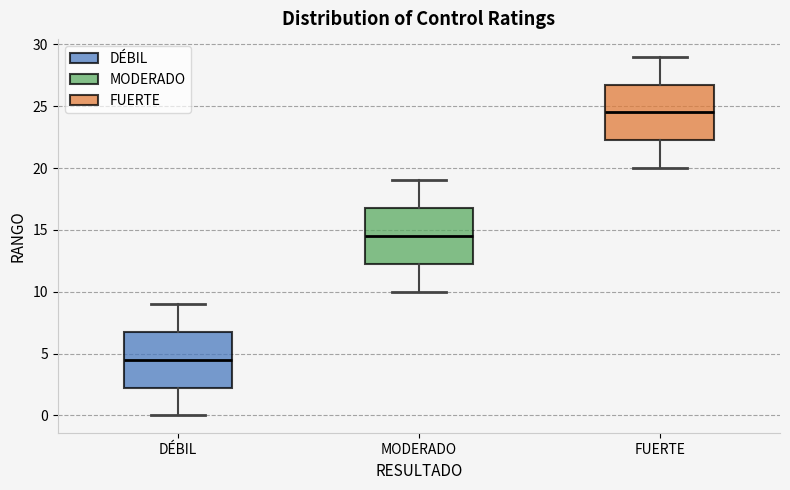

Reading left to right, transcribe this box plot: for each box, give where its median line is, the range the box spans, and where its two whiskers end, as read against the y-axis. The values are not printed on the chart, so give them approximately, as read against the axis.

DÉBIL: median 4.5, box 2.5 to 7.0, whiskers 0.0 to 9.0
MODERADO: median 14.5, box 12.5 to 17.0, whiskers 10.0 to 19.0
FUERTE: median 24.5, box 22.5 to 27.0, whiskers 20.0 to 29.0